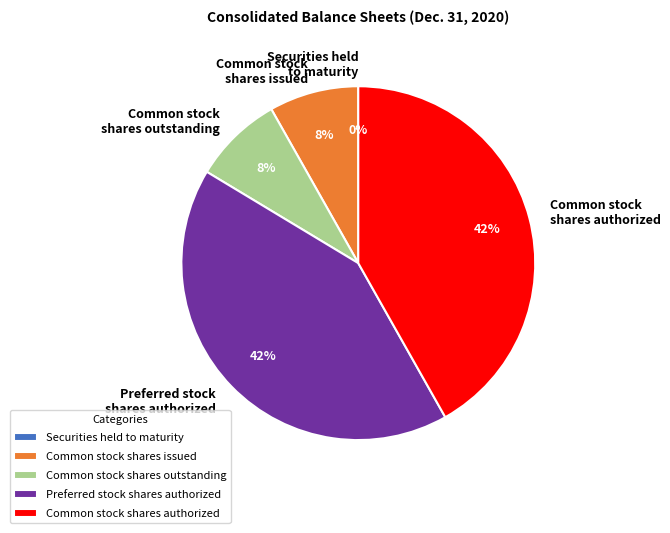

To the nearest percent, what is the difference between the largest and smallest slice percentages?

42%